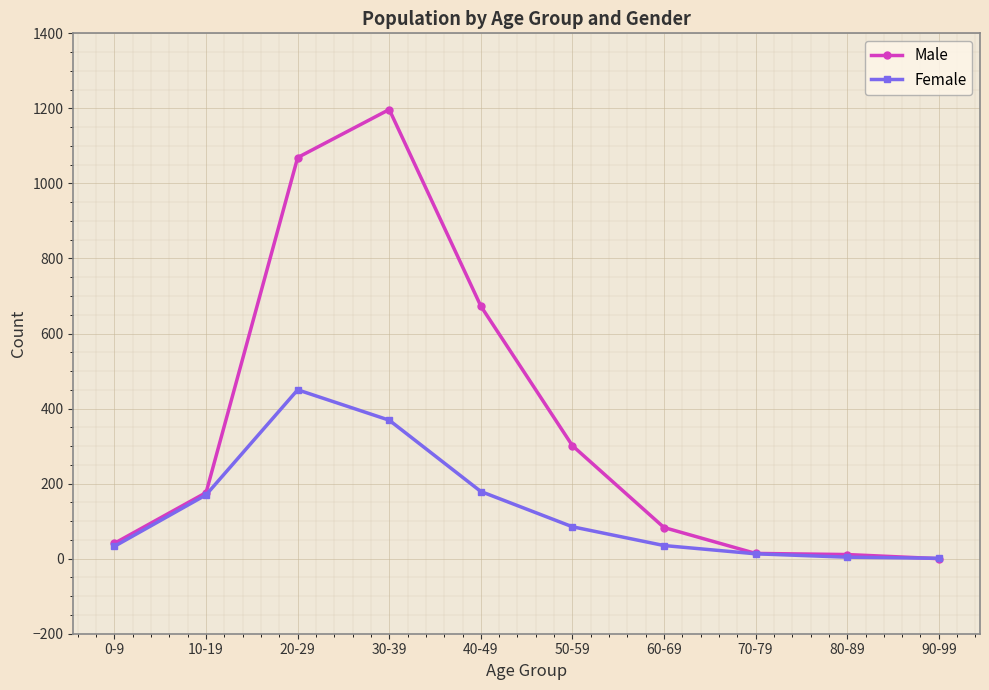

Which series has the largest total across all categories?

Male